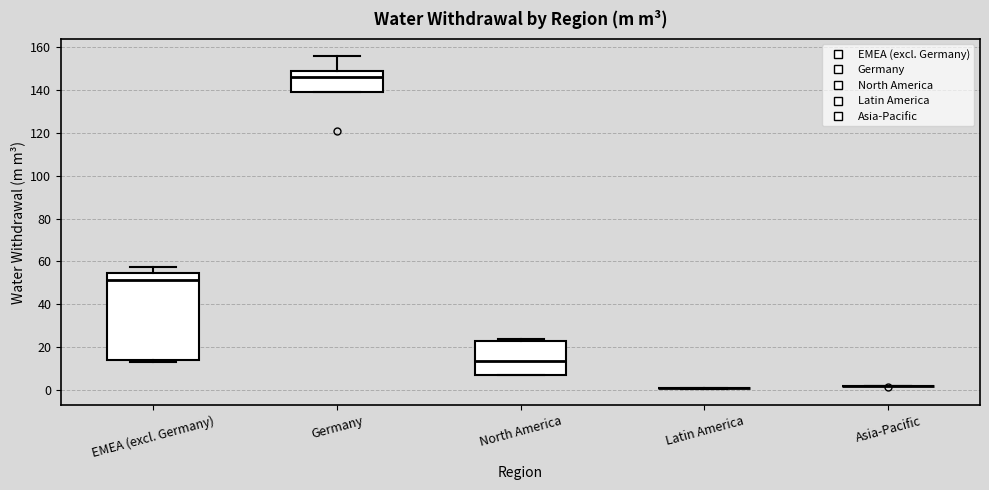

Reading left to right, transcribe this box plot: for each box, give where its median line is, the range the box spans, and where its two whiskers end, as read against the y-axis. The values are not printed on the chart, so give them approximately, as read against the axis.

EMEA (excl. Germany): median 52, box 14 to 54, whiskers 14 (just below the box's lower edge) to 58
Germany: median 146, box 140 to 150, whiskers 140 to 156
North America: median 14, box 6 to 22, whiskers 6 to 24
Latin America: box collapsed to a line at 0, whiskers 0 to 0
Asia-Pacific: box collapsed to a line at 2, whiskers 2 to 2